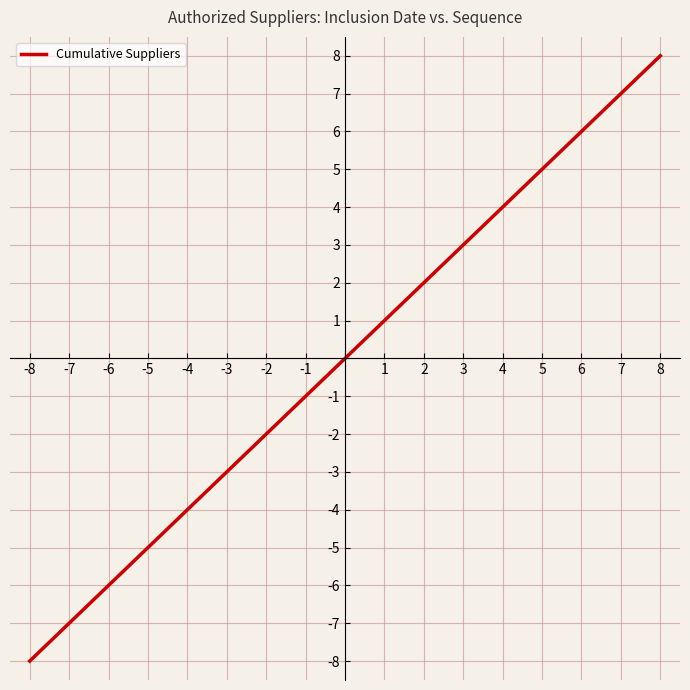

What is the difference between the maximum and minimum values?

16.0